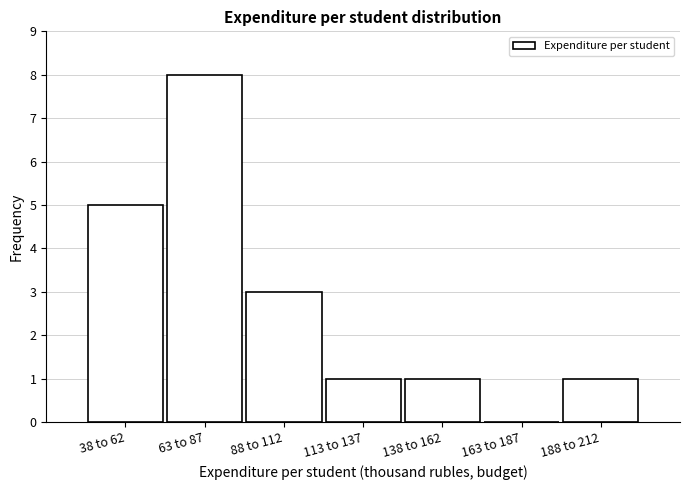

Reading left to right, extract all data points from this chart.

38 to 62=5	63 to 87=8	88 to 112=3	113 to 137=1	138 to 162=1	163 to 187=0	188 to 212=1